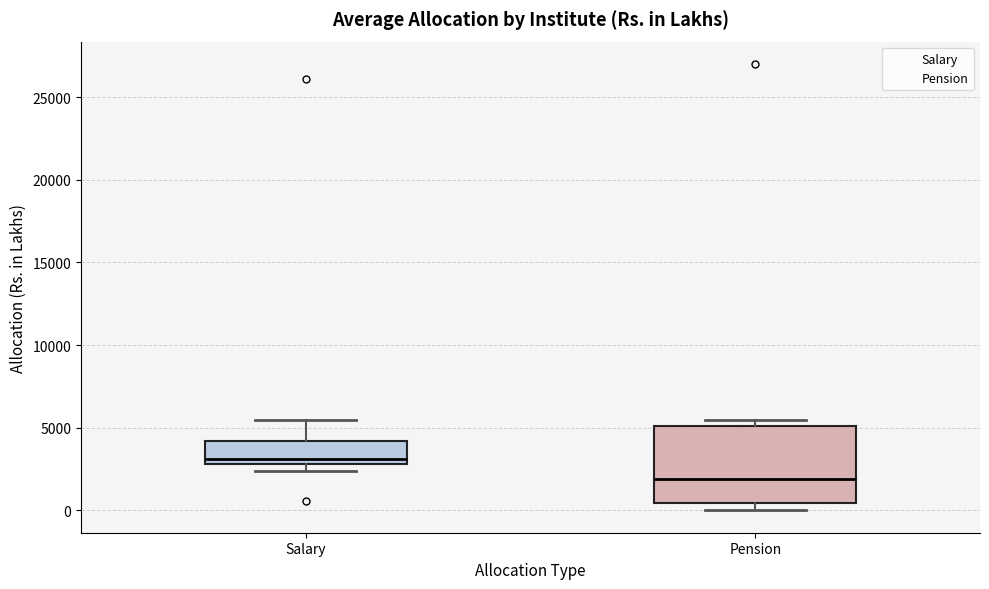

Reading left to right, transcribe this box plot: for each box, give where its median line is, the range the box spans, and where its two whiskers end, as read against the y-axis. The values are not printed on the chart, so give them approximately, as read against the axis.

Salary: median 3000 (just above the box's lower edge), box 3000 to 4000, whiskers 2500 to 5500
Pension: median 2000, box 500 to 5000, whiskers 0 to 5500